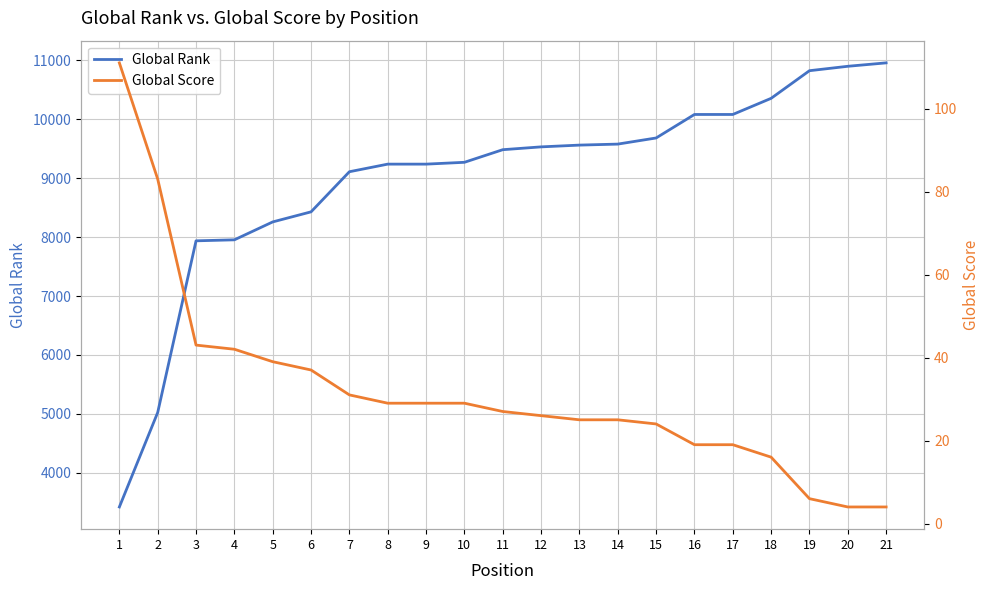

At which label does Global Rank first exceed 9484?

12